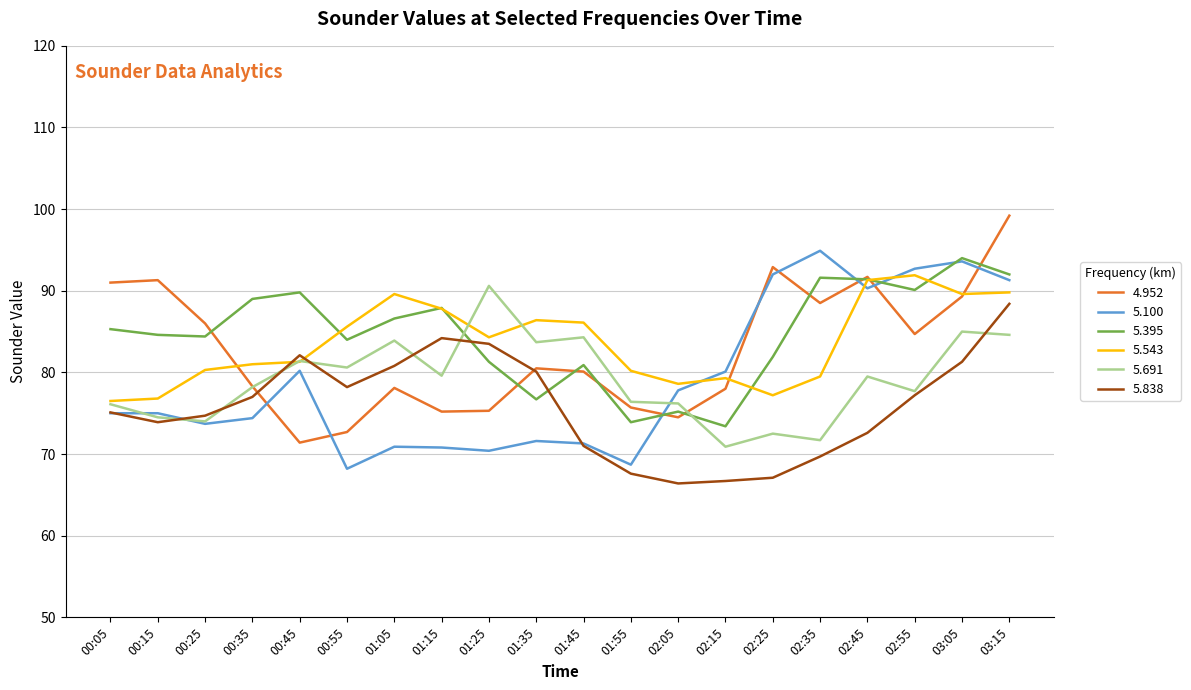

What position from the left is 02:45?

17